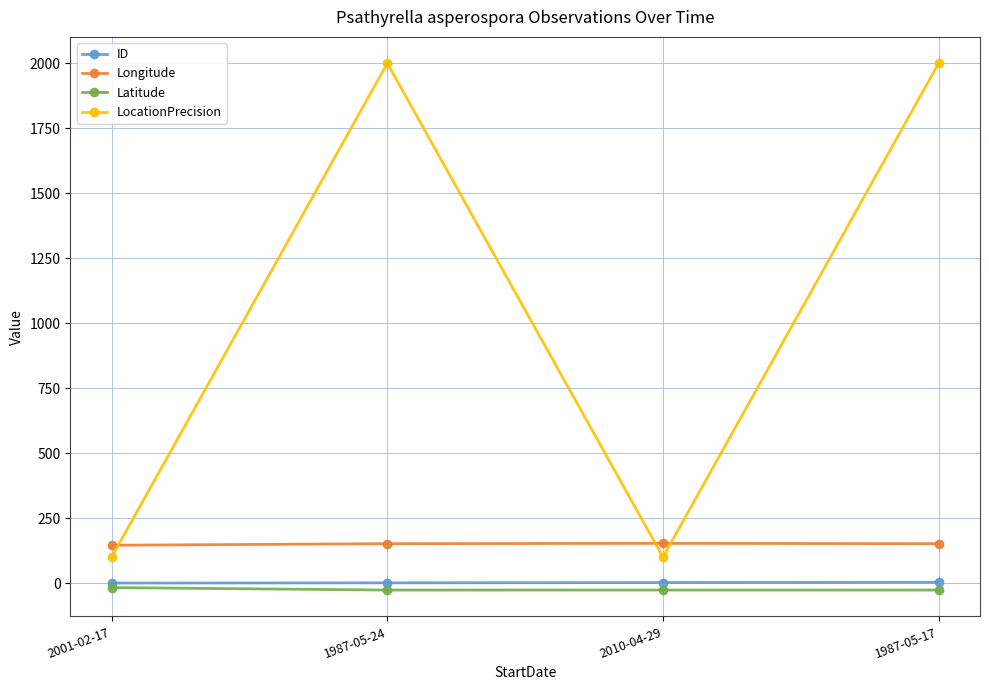

How many distinct data groups are displayed?

4